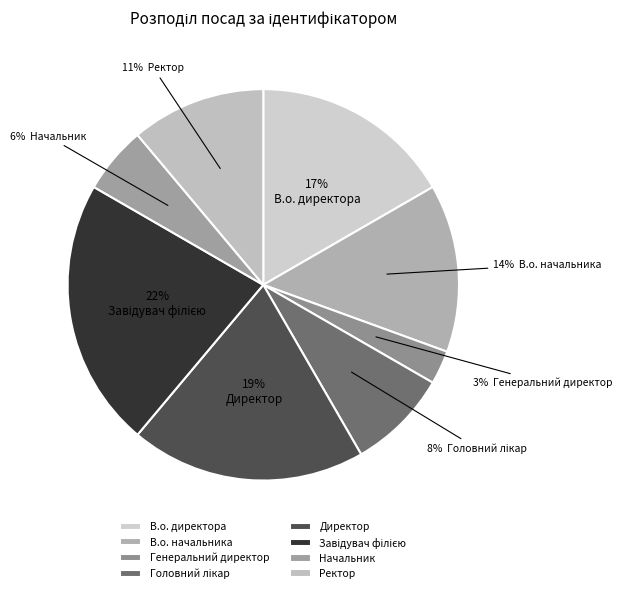

To the nearest percent, what portion does Директор represent?

19%